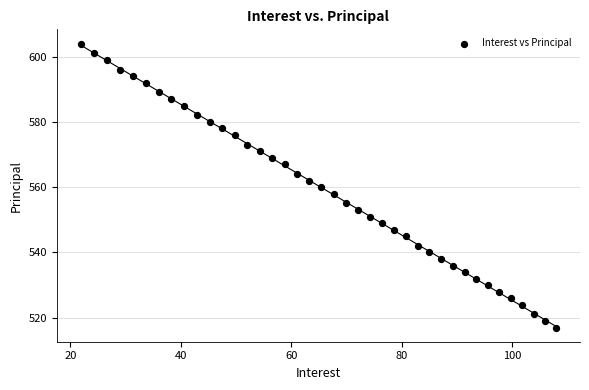

What is the range of Y values (max minus min)?

87